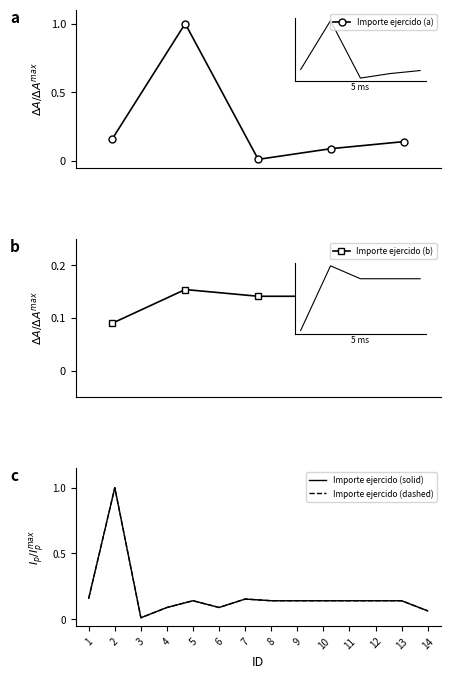

What is the difference between the second highest and second lowest values?

0.1